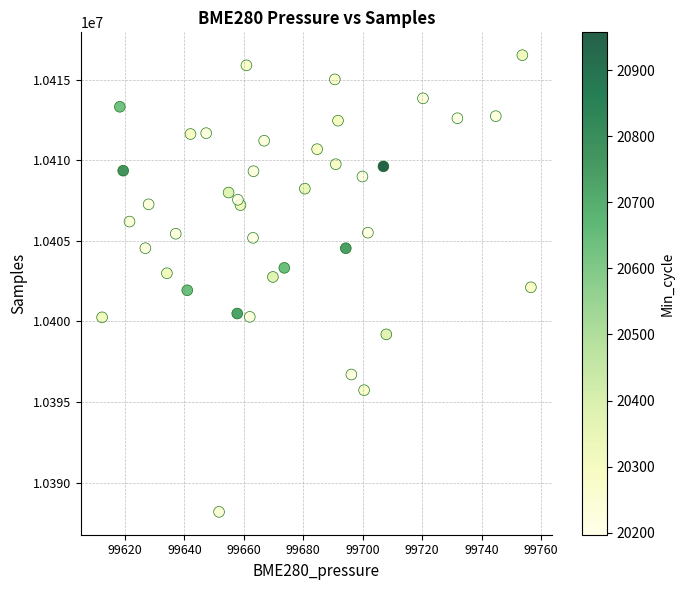

What is the range of Y values (max minus min)?

28342